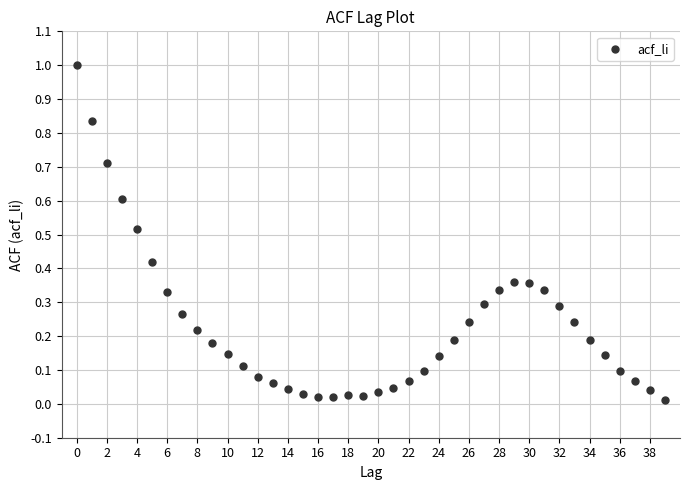

What is the range of Y values (max minus min)?

1.0